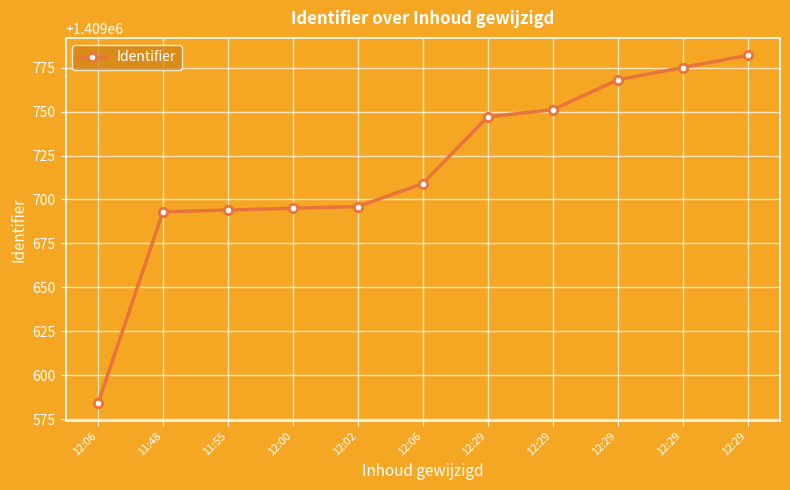

How many lines are shown in the chart?

1